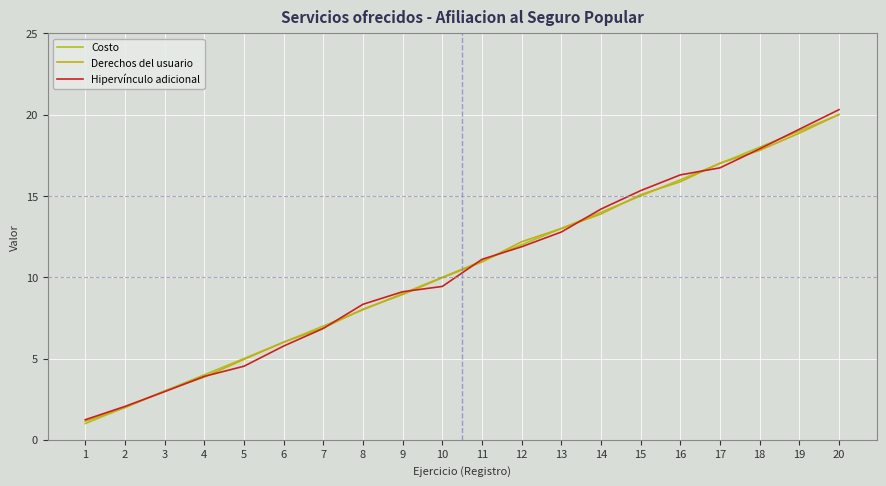

How many lines are shown in the chart?

3